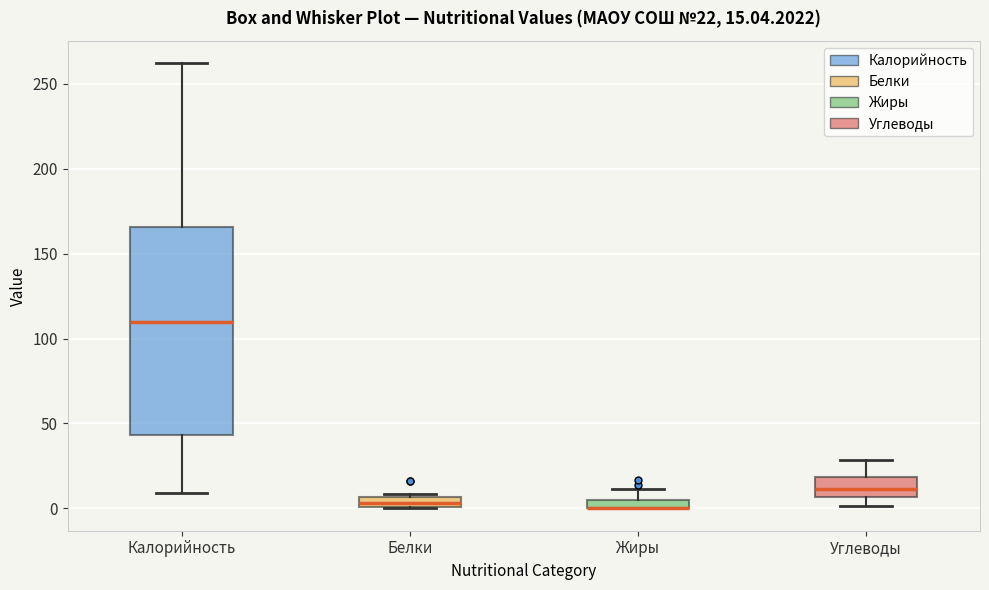

Comparing the boxes themselves (not the whiskers), which one is the tallest?

Калорийность